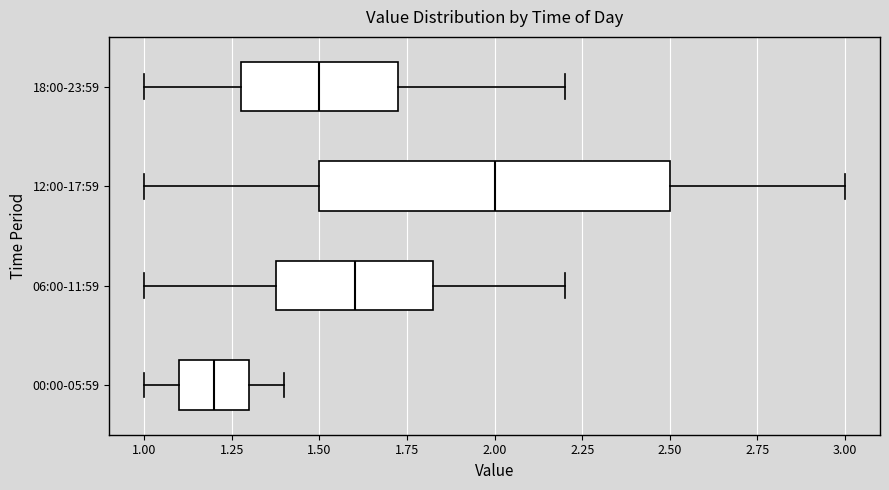

Which box is the widest, from its left edge to its right edge?

12:00-17:59